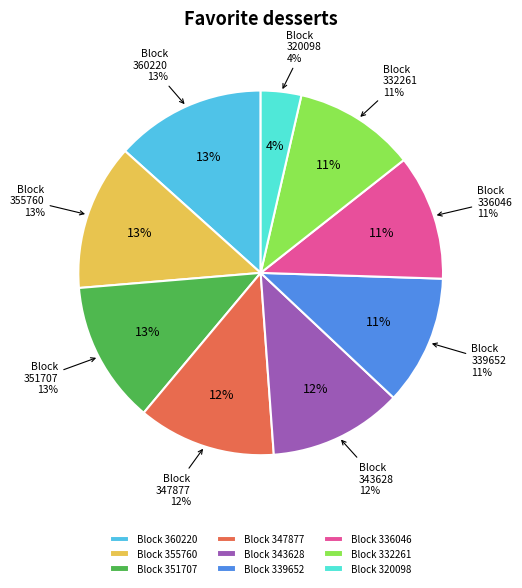

Do 355760 and 320102 together represent more than half of the pie?

No